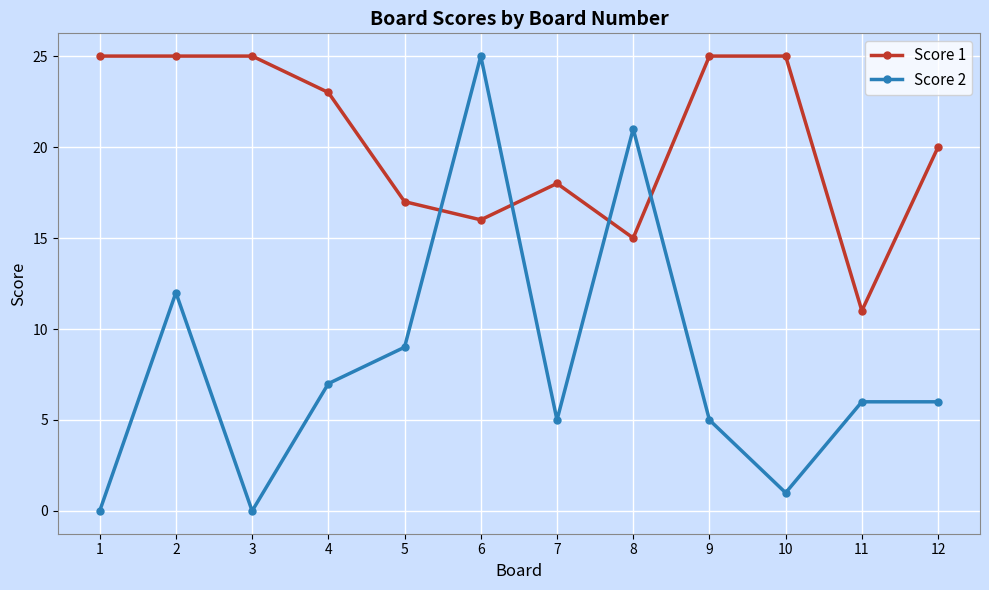

Reading left to right, extract all data points from this chart.

Score 1: 1=25	2=25	3=25	4=23	5=17	6=16	7=18	8=15	9=25	10=25	11=11	12=20
Score 2: 1=0	2=12	3=0	4=7	5=9	6=25	7=5	8=21	9=5	10=1	11=6	12=6